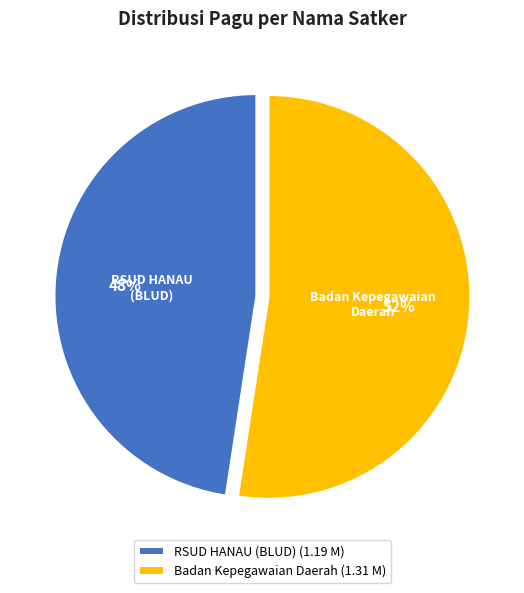

True or false: Badan Kepegawaian Daerah (1.31 M) accounts for 52% of the total.

True